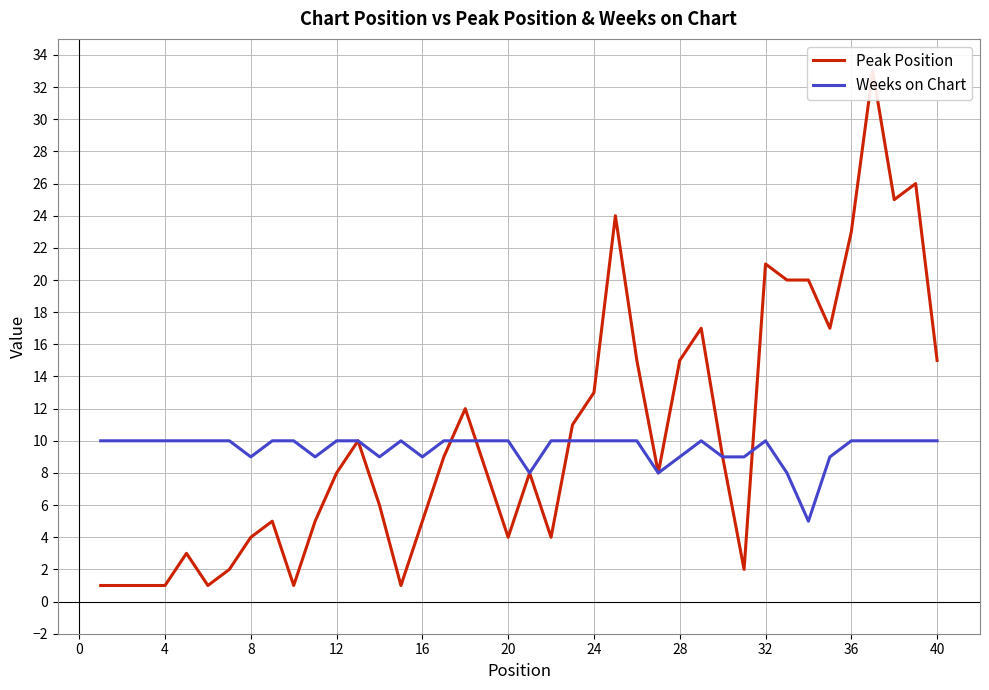

Does the chart have visible grid lines?

Yes